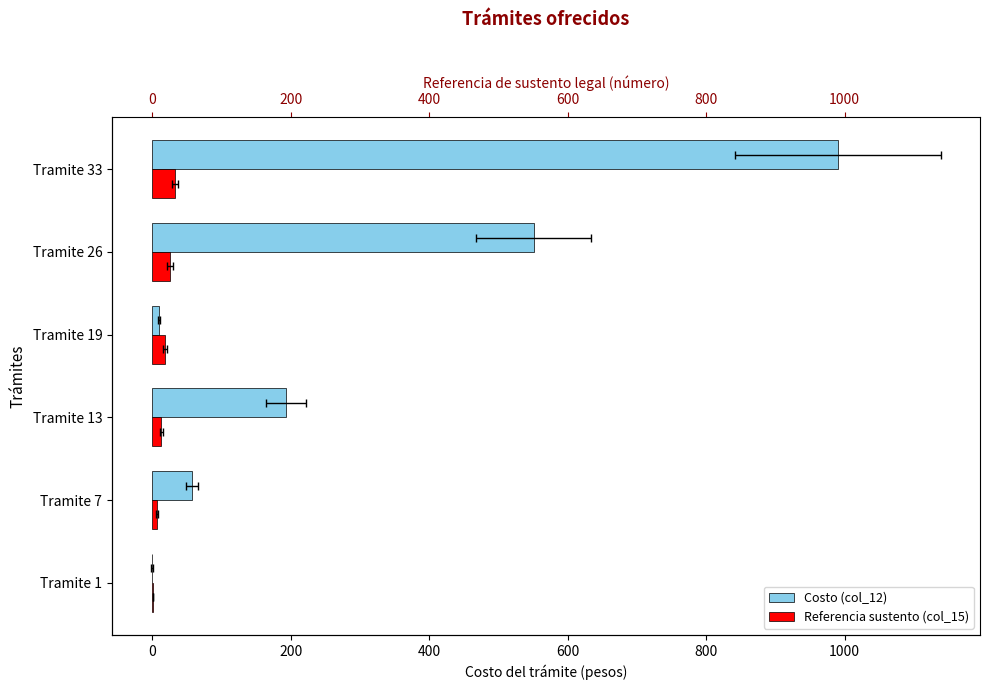

The value of Costo (col_12) at Tramite 26 is 832. True or false?

False